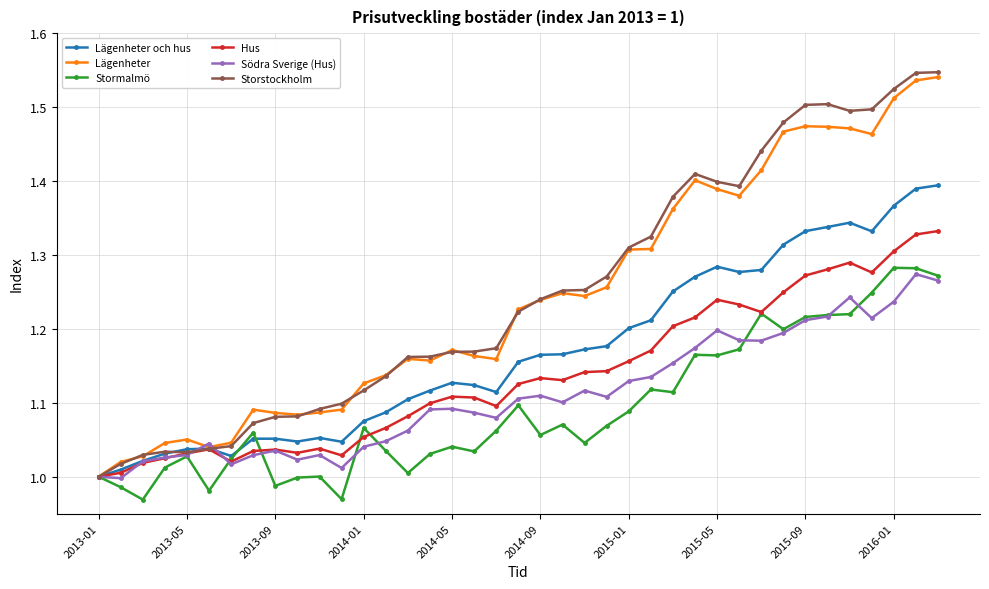

Is this an area chart (filled region under the line)?

No